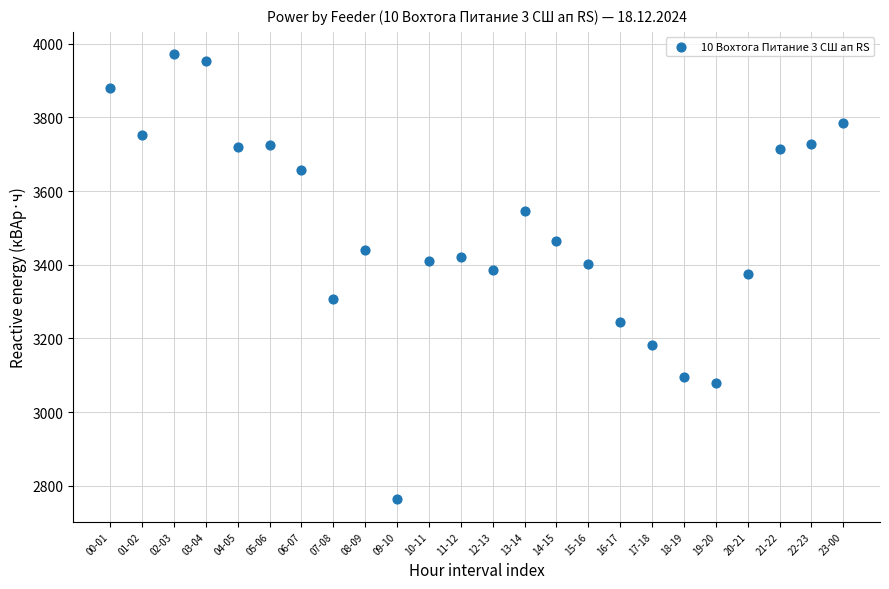

What is the range of Y values (max minus min)?

1209